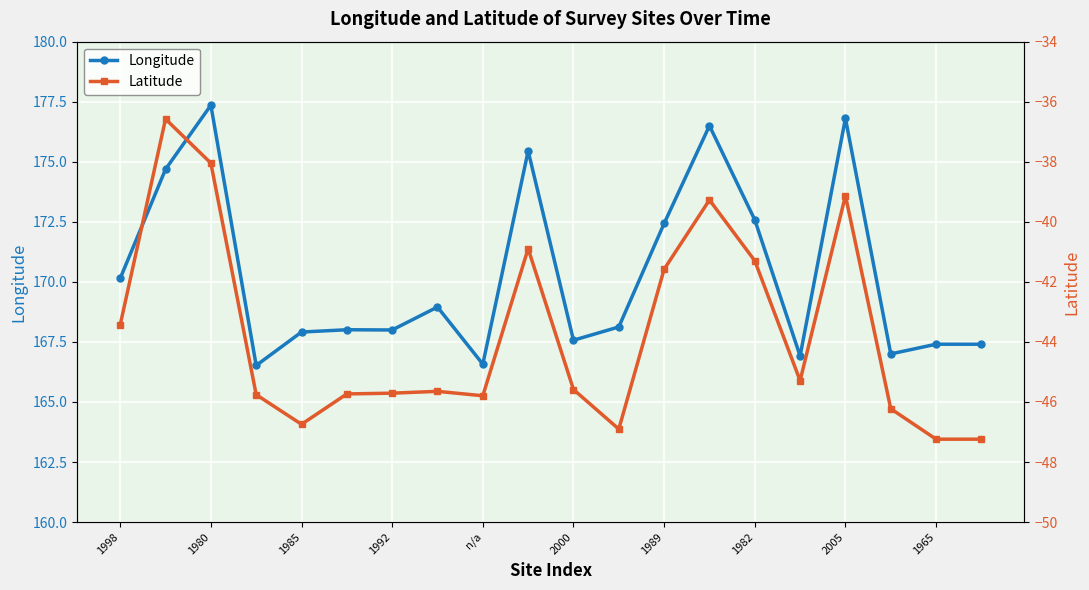

True or false: Longitude has more than 0 points higher than both neighbors.

True